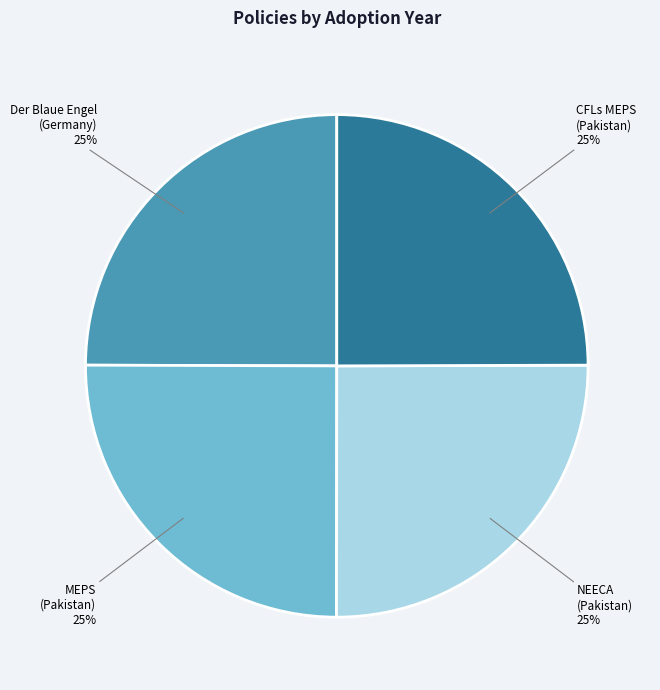

Count the number of slices in the pie.

4